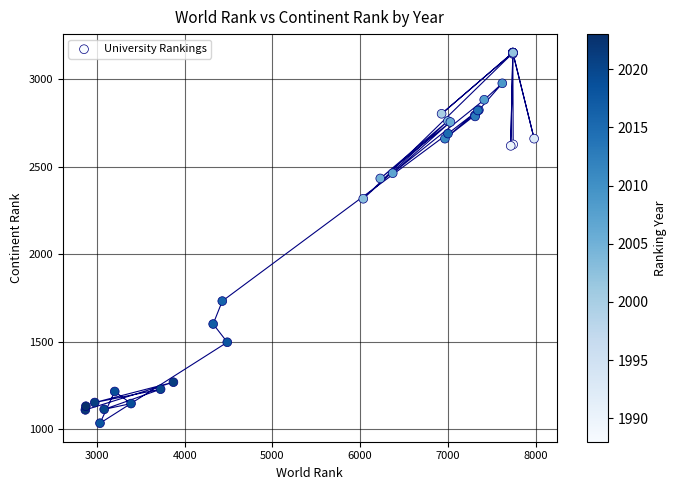

What Y value in the scatter plot is closest to 2092?

2316